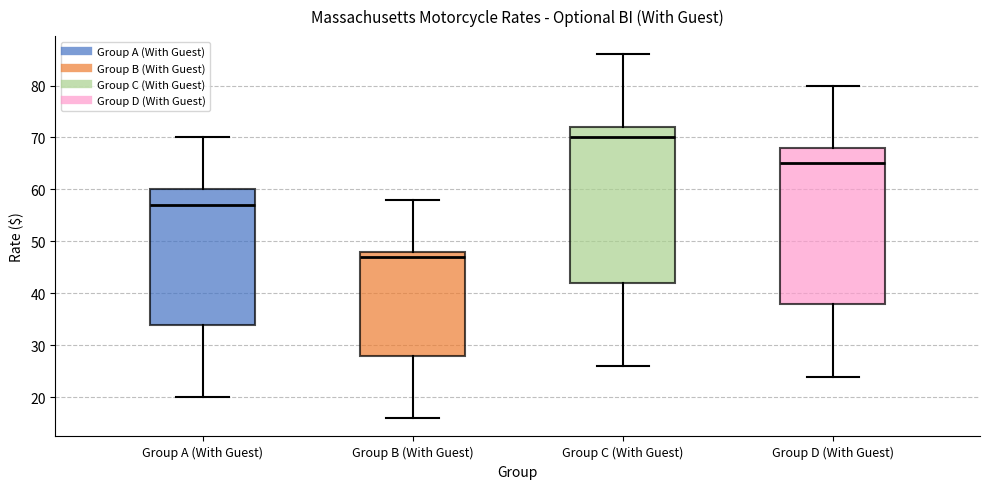

Reading left to right, transcribe this box plot: for each box, give where its median line is, the range the box spans, and where its two whiskers end, as read against the y-axis. The values are not printed on the chart, so give them approximately, as read against the axis.

Group A (With Guest): median 57, box 34 to 60, whiskers 20 to 70
Group B (With Guest): median 47, box 28 to 48, whiskers 16 to 58
Group C (With Guest): median 70, box 42 to 72, whiskers 26 to 86
Group D (With Guest): median 65, box 38 to 68, whiskers 24 to 80